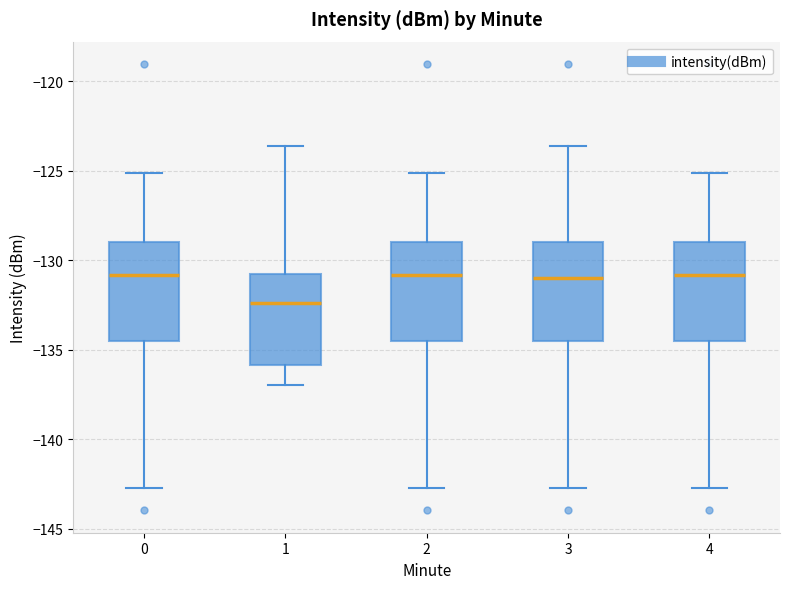

Reading left to right, read every box against the y-axis: the position of its median line, the range the box covers, and the ends of its whiskers. The values are not printed on the chart, so give them approximately, as read against the axis.

0: median -131.0, box -134.5 to -129.0, whiskers -142.5 to -125.0
1: median -132.5, box -136.0 to -131.0, whiskers -137.0 to -123.5
2: median -131.0, box -134.5 to -129.0, whiskers -142.5 to -125.0
3: median -131.0, box -134.5 to -129.0, whiskers -142.5 to -123.5
4: median -131.0, box -134.5 to -129.0, whiskers -142.5 to -125.0